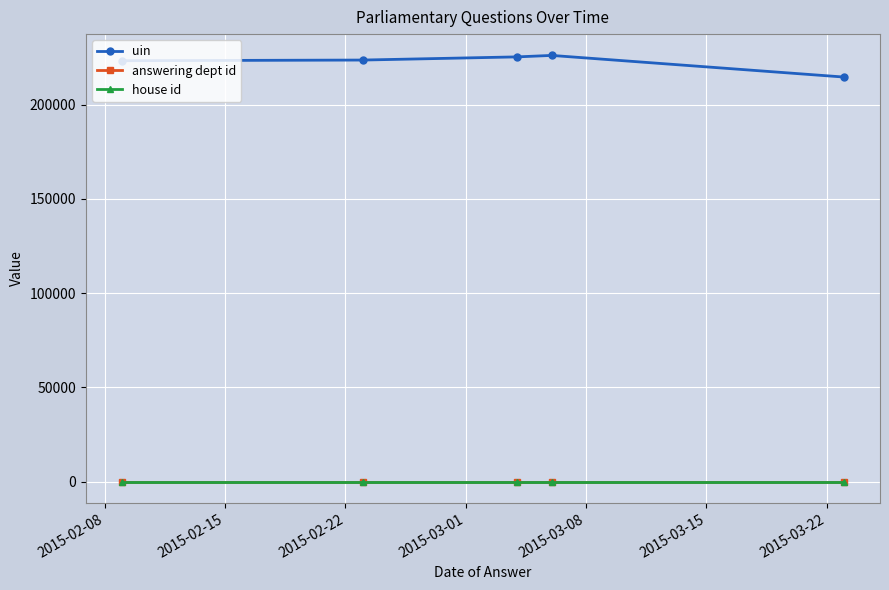

True or false: uin has more than 2 points higher than both neighbors.

False